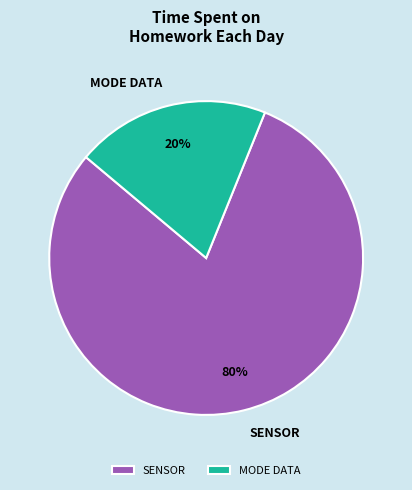

To the nearest percent, what is the difference between the largest and smallest slice percentages?

60%